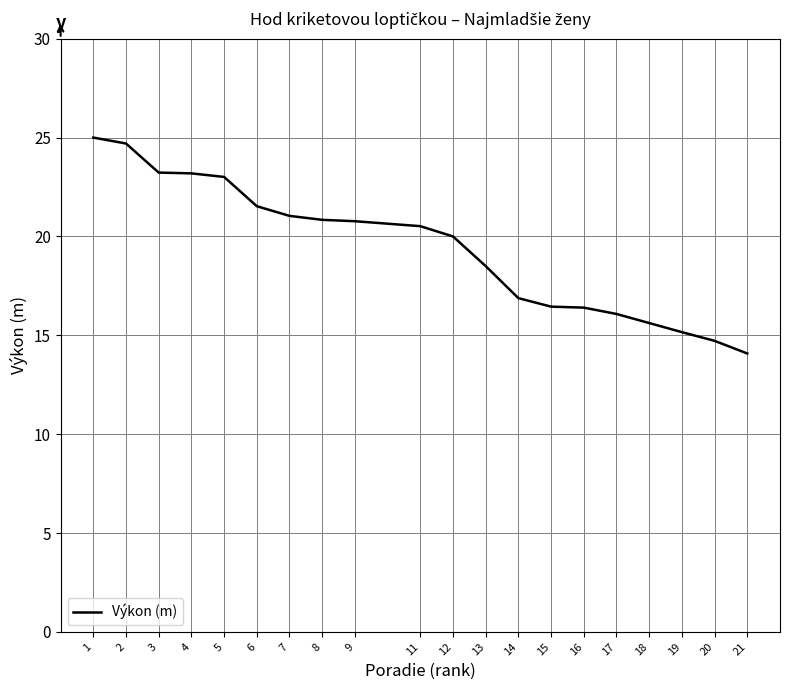

What is the smallest value displayed?

14.1